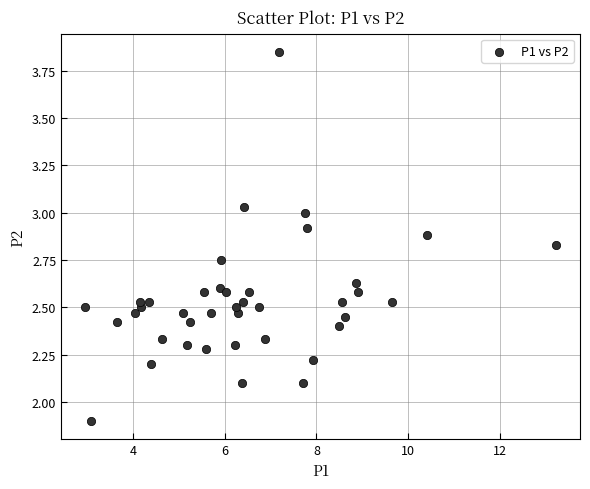

What is the range of X values (max minus min)?

10.3